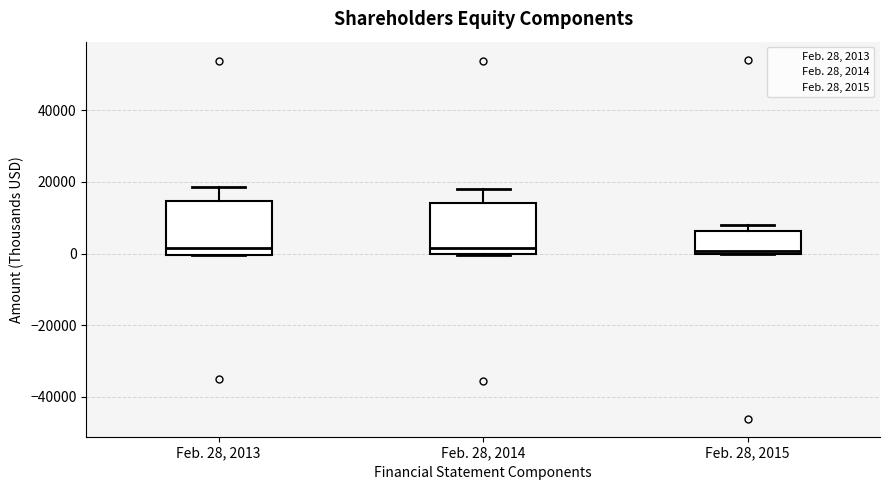

Reading left to right, transcribe this box plot: for each box, give where its median line is, the range the box spans, and where its two whiskers end, as read against the y-axis. The values are not printed on the chart, so give them approximately, as read against the axis.

Feb. 28, 2013: median 2000, box 0 to 14000, whiskers 0 to 18000
Feb. 28, 2014: median 2000, box 0 to 14000, whiskers 0 to 18000
Feb. 28, 2015: median 0 (just above the box's lower edge), box 0 to 6000, whiskers 0 to 8000